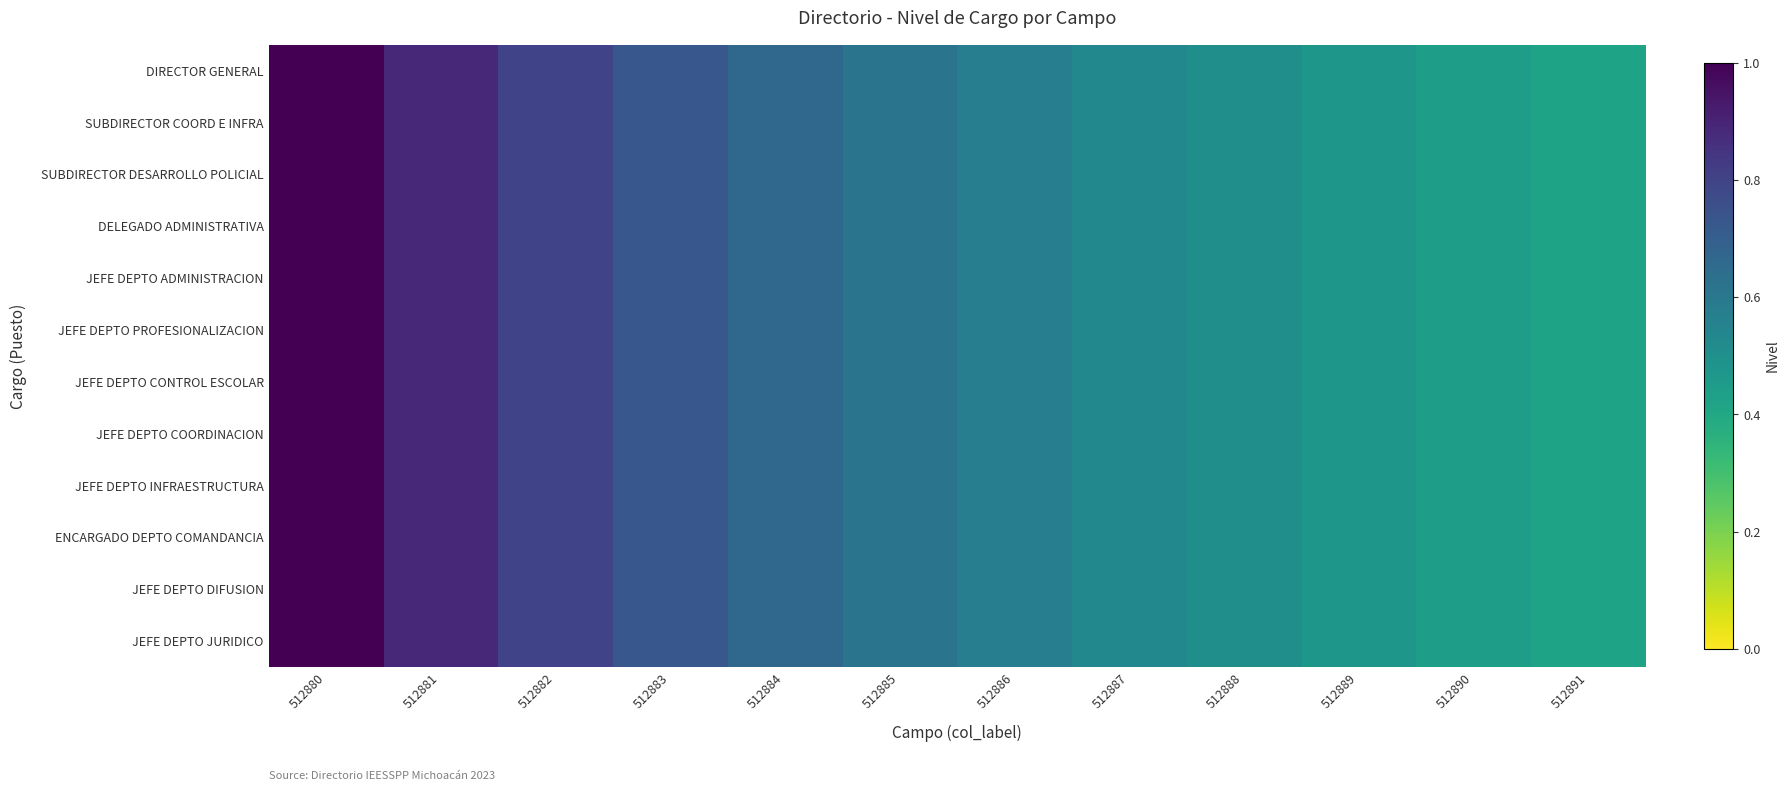

Reading left to right, transcribe all the data shown in this chart.

DIRECTOR GENERAL: 512880=1.0	512881=0.9	512882=0.8	512883=0.7	512884=0.7	512885=0.6	512886=0.6	512887=0.5	512888=0.5	512889=0.5	512890=0.4	512891=0.4
SUBDIRECTOR COORD E INFRA: 512880=1.0	512881=0.9	512882=0.8	512883=0.7	512884=0.7	512885=0.6	512886=0.6	512887=0.5	512888=0.5	512889=0.5	512890=0.4	512891=0.4
SUBDIRECTOR DESARROLLO POLICIAL: 512880=1.0	512881=0.9	512882=0.8	512883=0.7	512884=0.7	512885=0.6	512886=0.6	512887=0.5	512888=0.5	512889=0.5	512890=0.4	512891=0.4
DELEGADO ADMINISTRATIVA: 512880=1.0	512881=0.9	512882=0.8	512883=0.7	512884=0.7	512885=0.6	512886=0.6	512887=0.5	512888=0.5	512889=0.5	512890=0.4	512891=0.4
JEFE DEPTO ADMINISTRACION: 512880=1.0	512881=0.9	512882=0.8	512883=0.7	512884=0.7	512885=0.6	512886=0.6	512887=0.5	512888=0.5	512889=0.5	512890=0.4	512891=0.4
JEFE DEPTO PROFESIONALIZACION: 512880=1.0	512881=0.9	512882=0.8	512883=0.7	512884=0.7	512885=0.6	512886=0.6	512887=0.5	512888=0.5	512889=0.5	512890=0.4	512891=0.4
JEFE DEPTO CONTROL ESCOLAR: 512880=1.0	512881=0.9	512882=0.8	512883=0.7	512884=0.7	512885=0.6	512886=0.6	512887=0.5	512888=0.5	512889=0.5	512890=0.4	512891=0.4
JEFE DEPTO COORDINACION: 512880=1.0	512881=0.9	512882=0.8	512883=0.7	512884=0.7	512885=0.6	512886=0.6	512887=0.5	512888=0.5	512889=0.5	512890=0.4	512891=0.4
JEFE DEPTO INFRAESTRUCTURA: 512880=1.0	512881=0.9	512882=0.8	512883=0.7	512884=0.7	512885=0.6	512886=0.6	512887=0.5	512888=0.5	512889=0.5	512890=0.4	512891=0.4
ENCARGADO DEPTO COMANDANCIA: 512880=1.0	512881=0.9	512882=0.8	512883=0.7	512884=0.7	512885=0.6	512886=0.6	512887=0.5	512888=0.5	512889=0.5	512890=0.4	512891=0.4
JEFE DEPTO DIFUSION: 512880=1.0	512881=0.9	512882=0.8	512883=0.7	512884=0.7	512885=0.6	512886=0.6	512887=0.5	512888=0.5	512889=0.5	512890=0.4	512891=0.4
JEFE DEPTO JURIDICO: 512880=1.0	512881=0.9	512882=0.8	512883=0.7	512884=0.7	512885=0.6	512886=0.6	512887=0.5	512888=0.5	512889=0.5	512890=0.4	512891=0.4